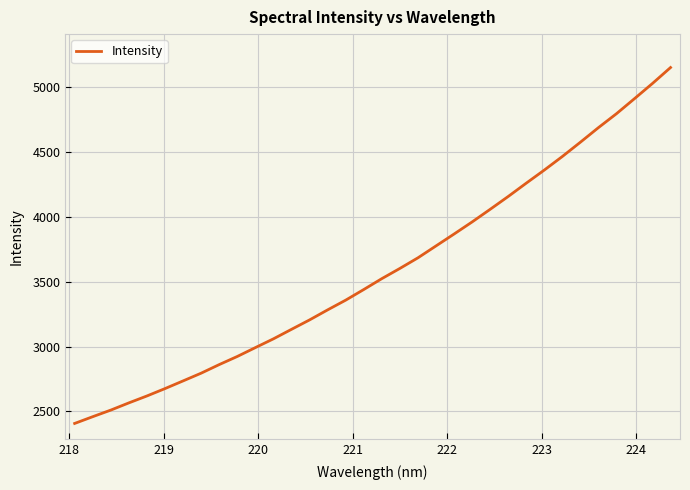

What is the maximum value shown in the chart?

5151.3